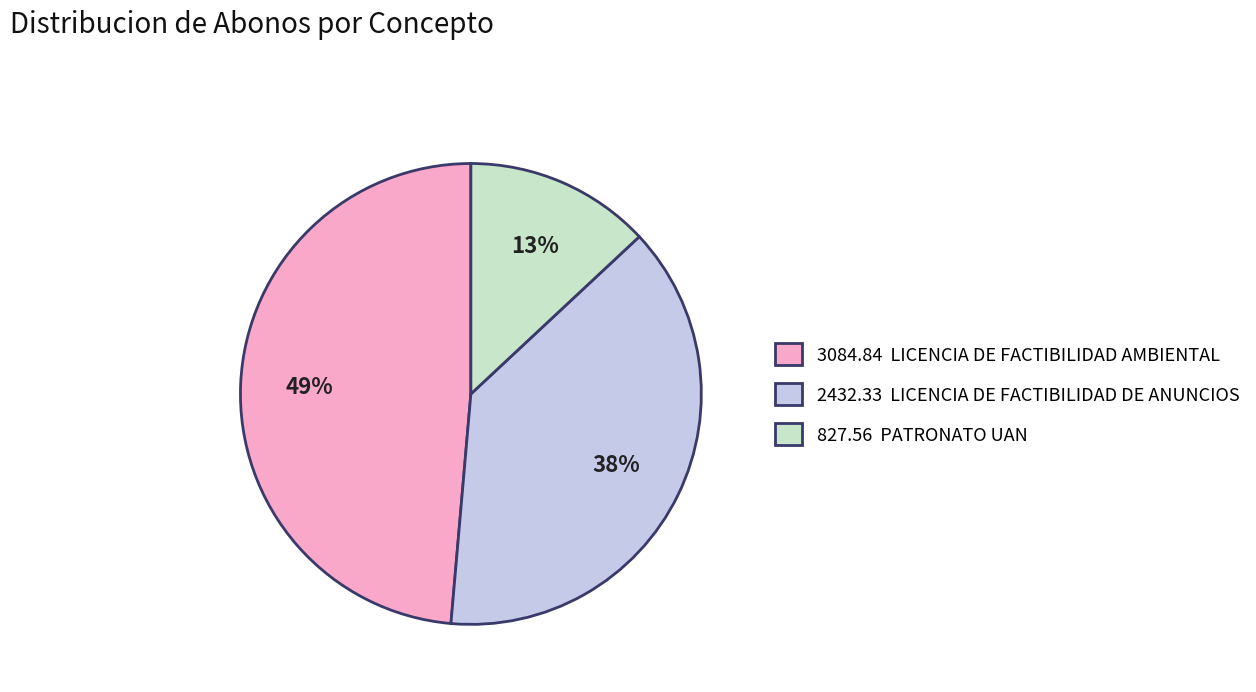

To the nearest percent, what percentage of the pie is 3084.84 LICENCIA DE FACTIBILIDAD AMBIENTAL?

49%